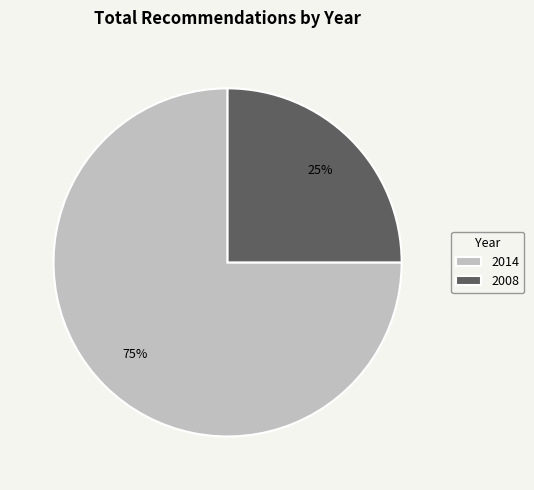

To the nearest percent, what portion does 2008 represent?

25%